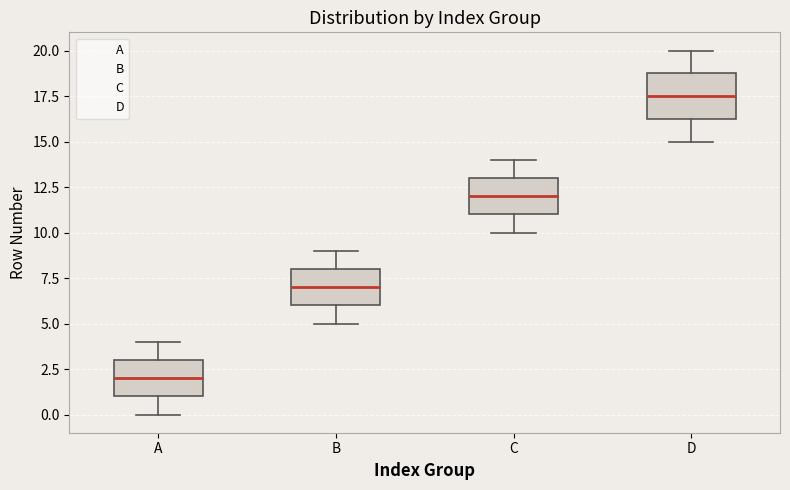

Which box's median line is the highest?

D